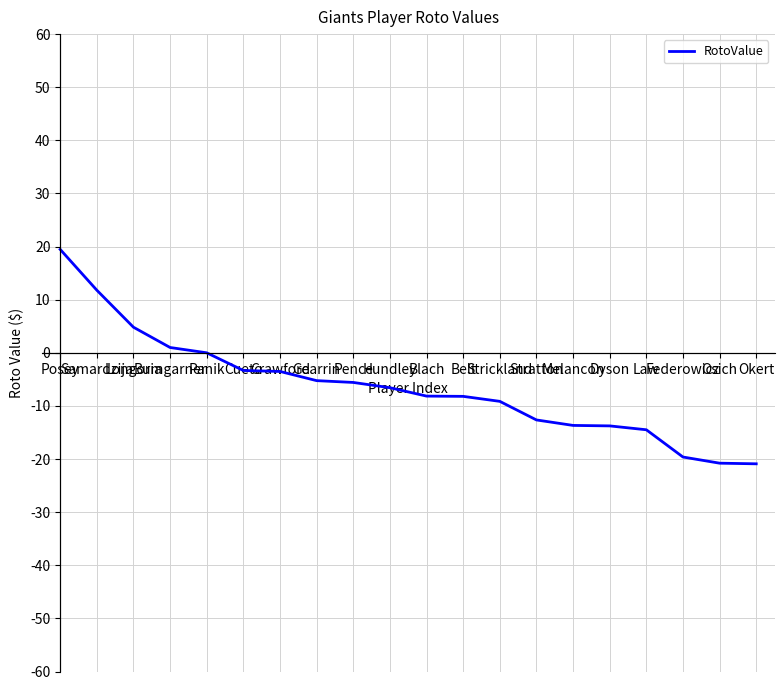

What is the greatest value displayed?

19.5